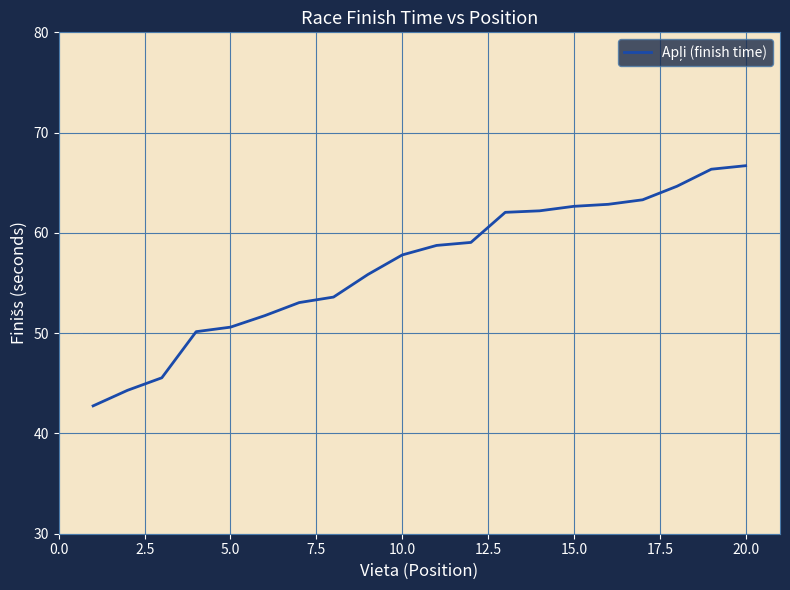

What is the smallest value displayed?

42.8